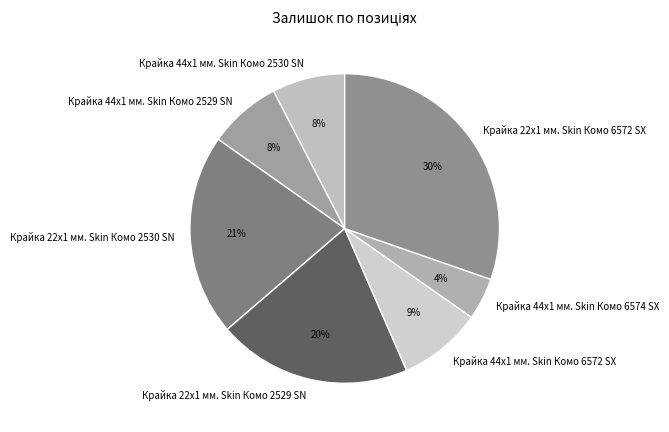

Is it true that Крайка 44x1 мм. Skin Комо 2529 SN is 8% of the pie?

True